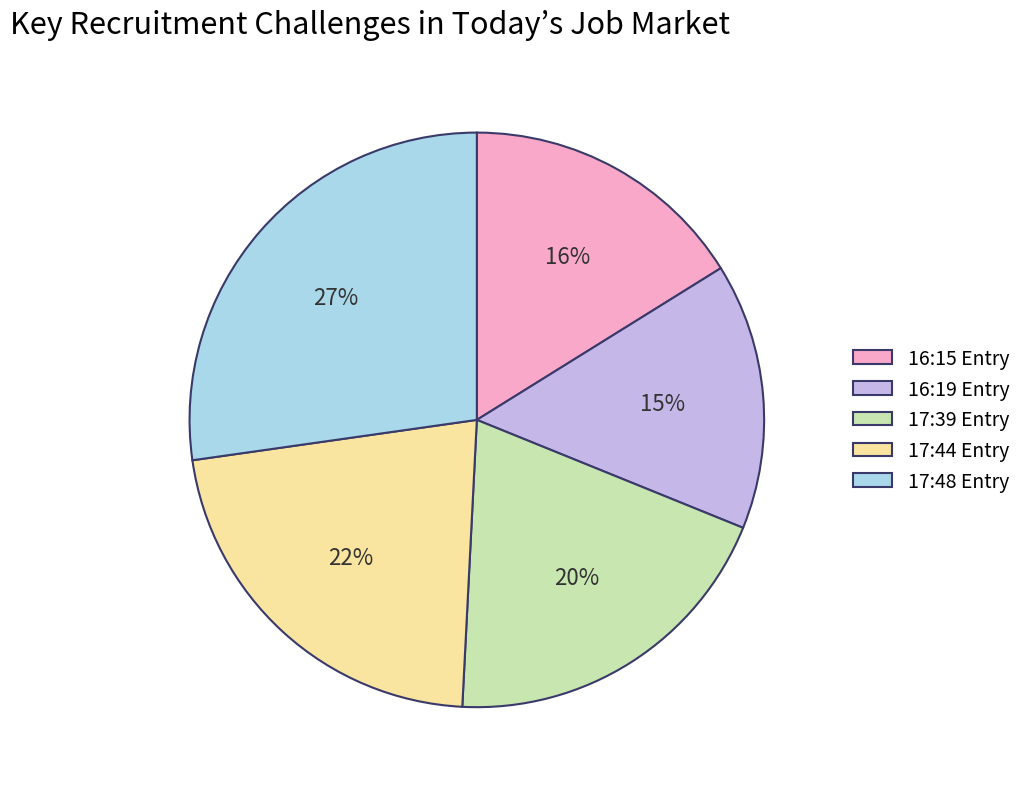

Does any single category account for the majority?

No